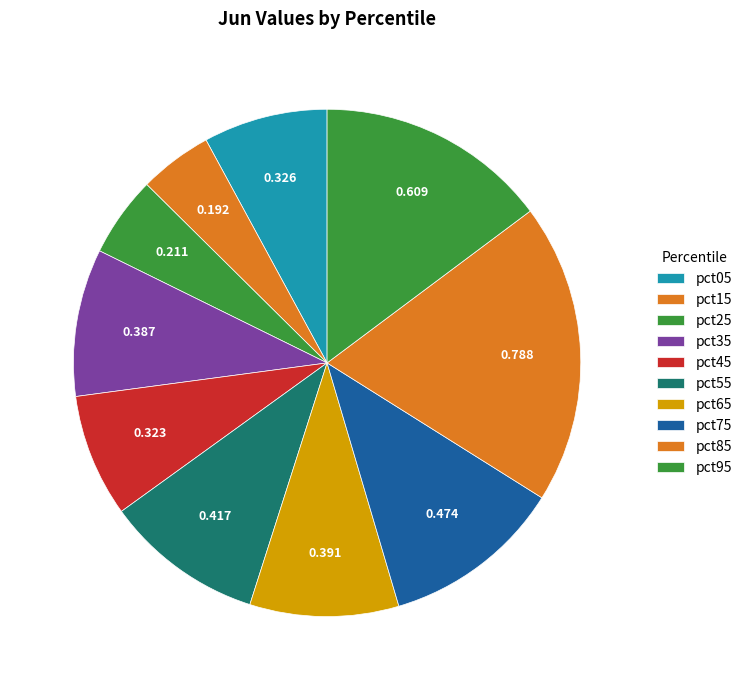

How many slices are in this pie chart?

10